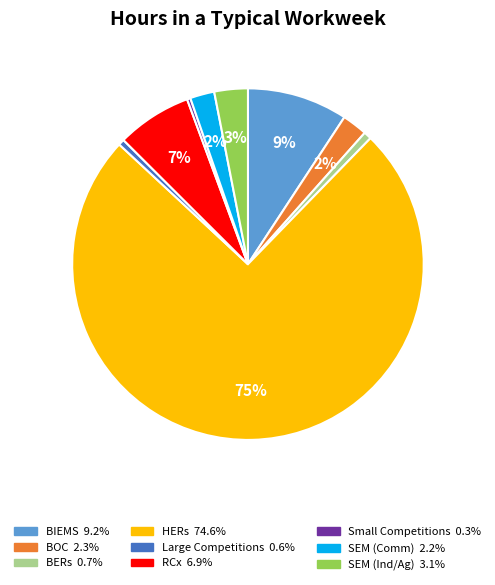

To the nearest percent, what is the average slice percentage?

11%